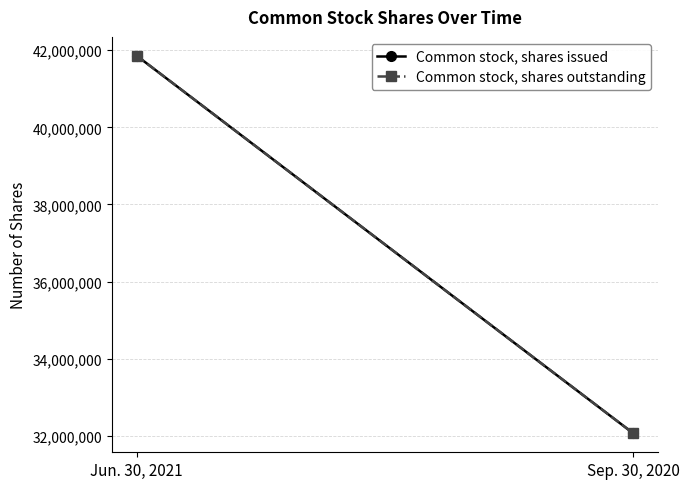

Where is Common stock, shares outstanding nearest to the value 36959663?

Sep. 30, 2020